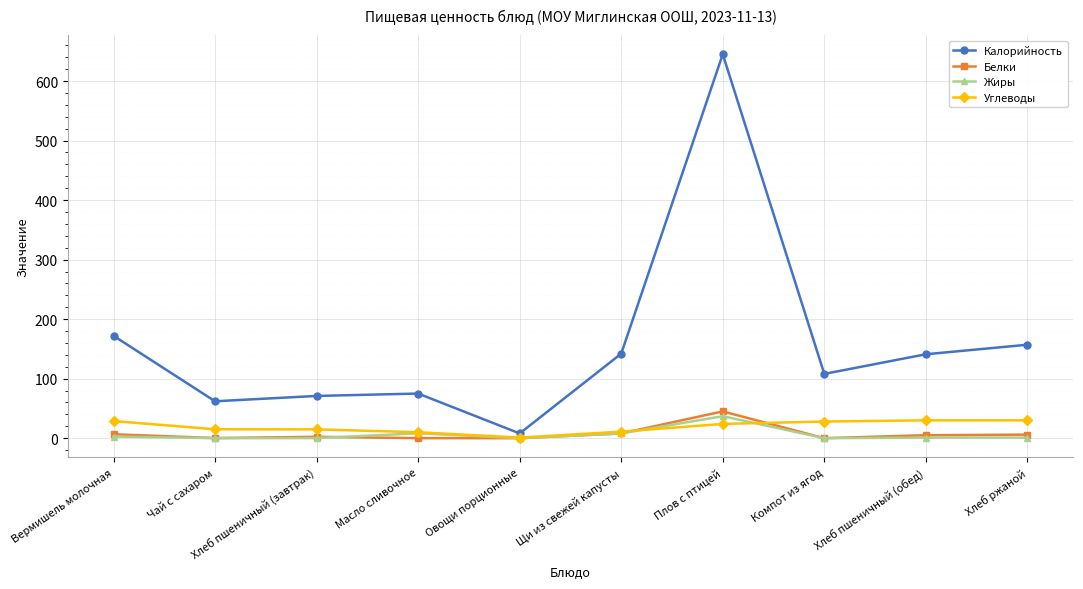

Read the Калорийность value at Вермишель молочная.

172.0